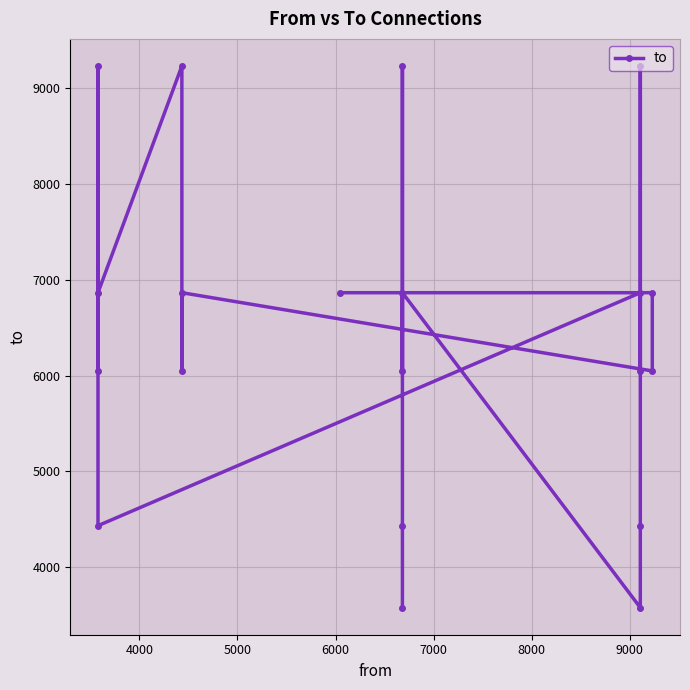

How many interior local valleys (lower than both neighbors) does the data have?

7